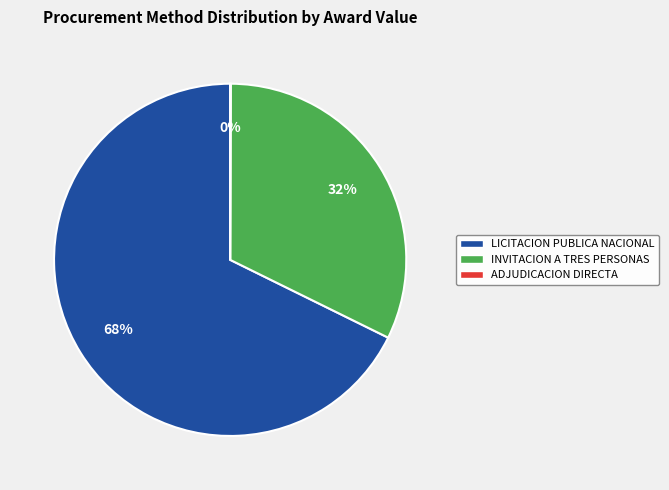

To the nearest percent, what is the average slice percentage?

33%